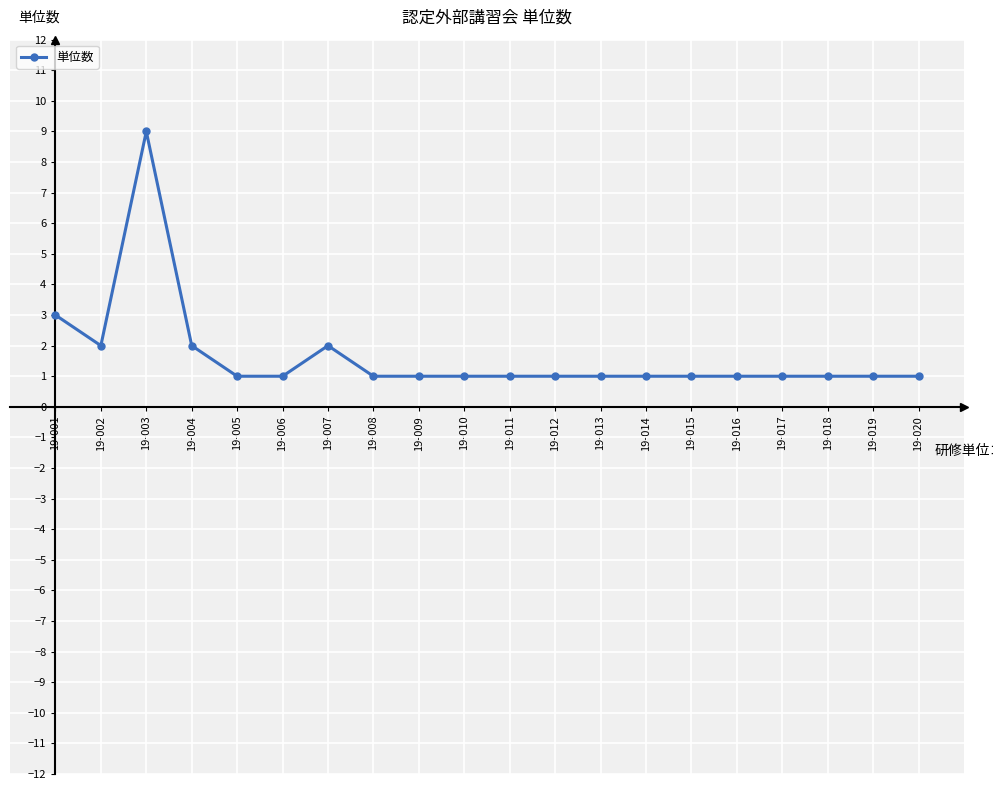

Does the chart have visible grid lines?

Yes